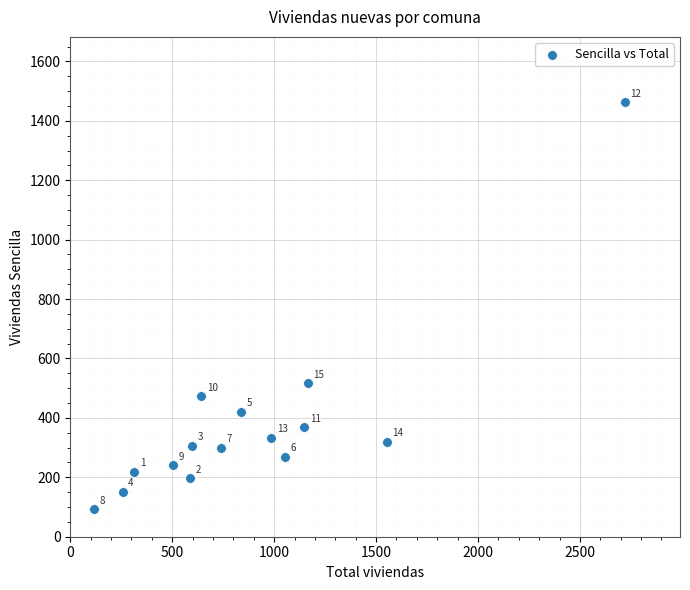

What is the range of Y values (max minus min)?

1370